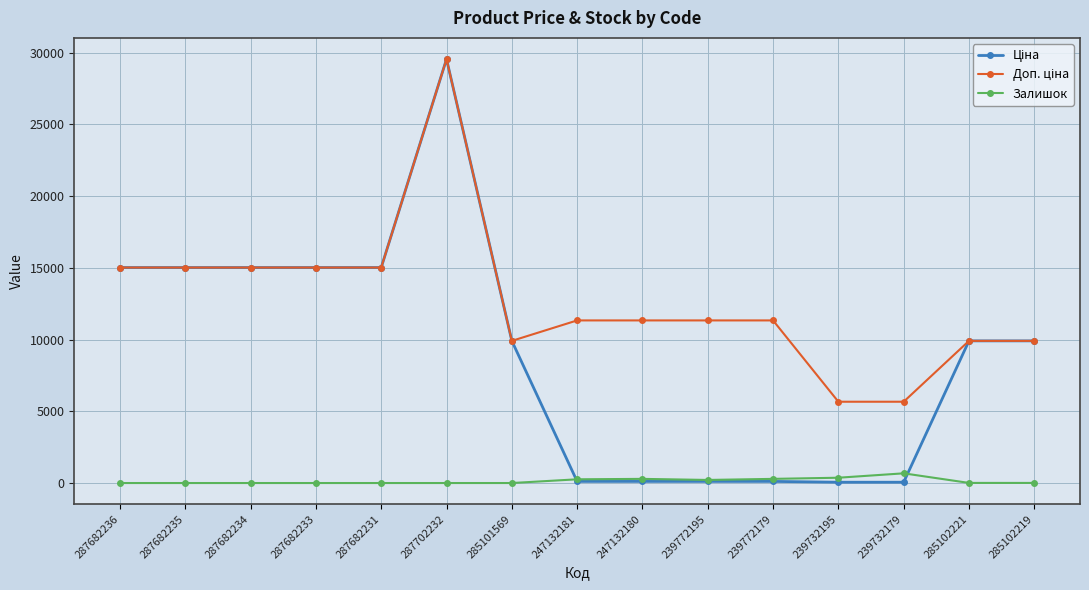

What is the difference between the highest and lowest values at 287682234?

15019.2